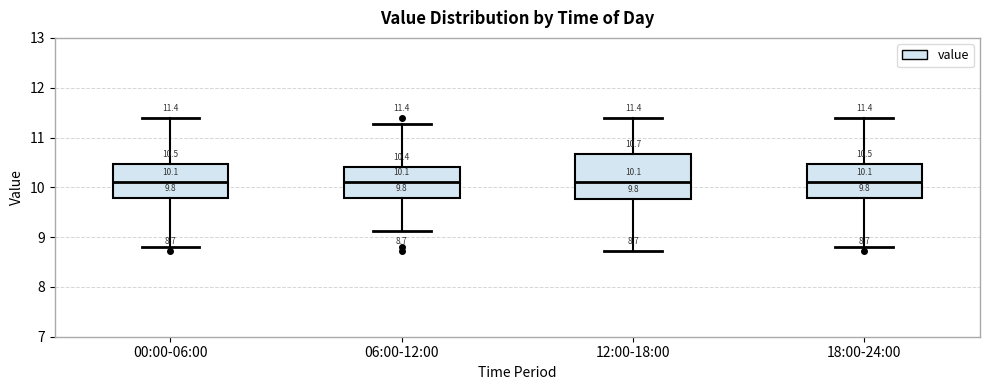

Which box is the tallest, from its lower edge to its upper edge?

12:00-18:00